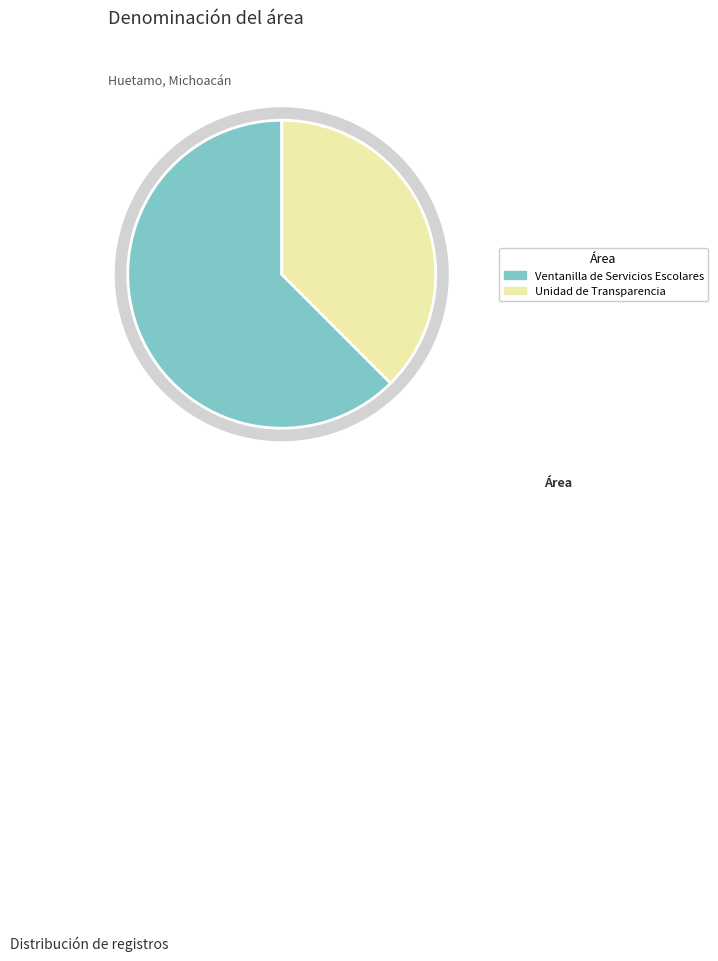

How many segments does this pie chart have?

2